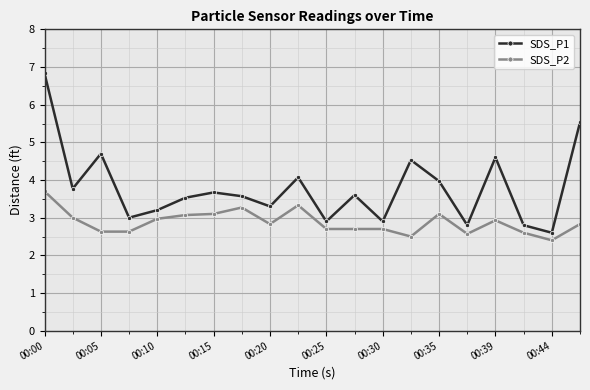

Which series has the widest spread of values?

SDS_P1